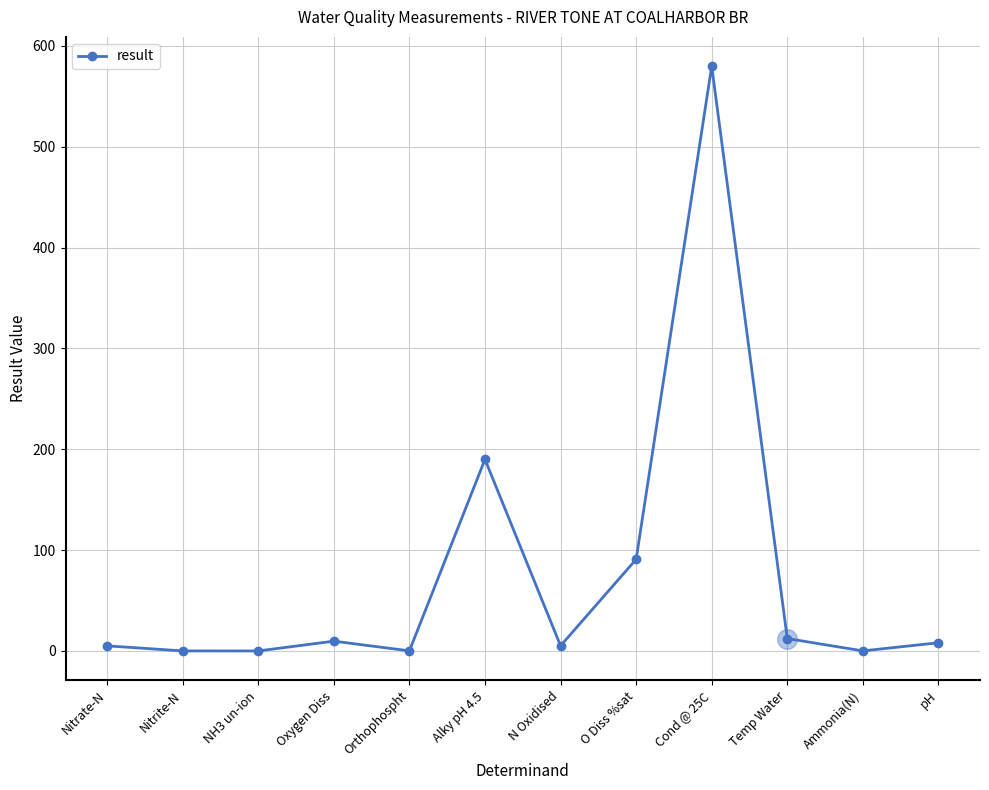

What is the change in value from Nitrate-N to pH?

+3.1